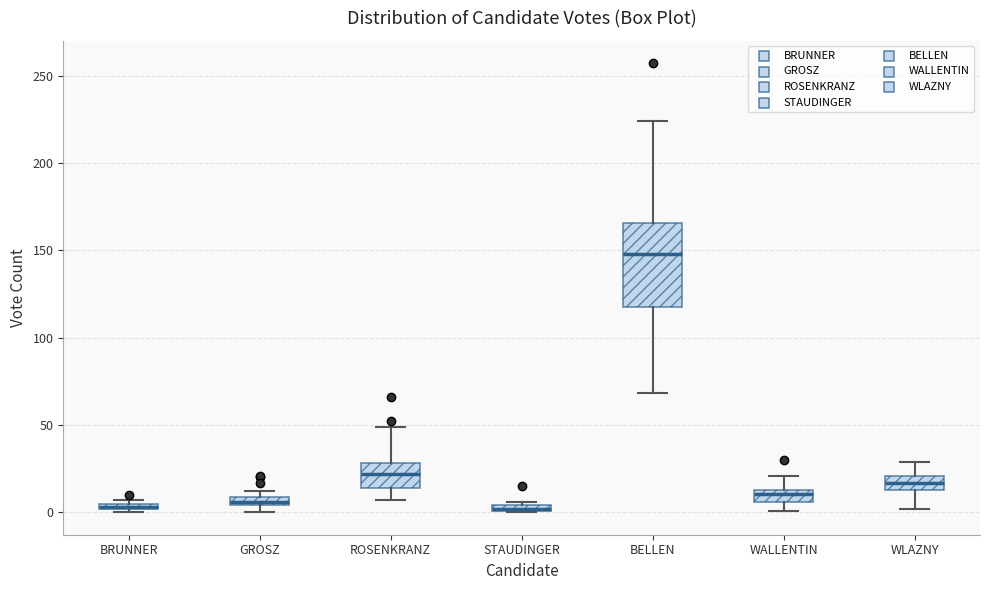

Where is the lower edge of the box for GROSZ on the y-axis? The values are not printed on the chart, so give them approximately, as read against the axis.

5